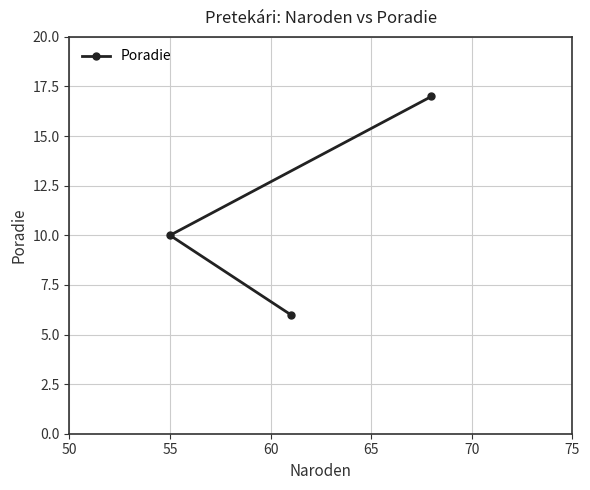

What is the greatest value displayed?

17